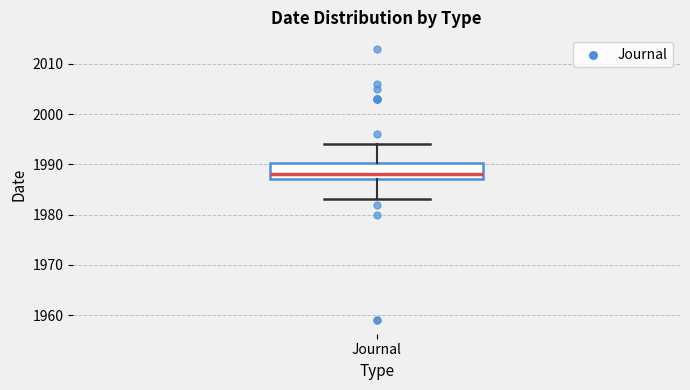

Read this box plot against the y-axis: the position of the median line, the range covered by the box, and the ends of both whiskers. The values are not printed on the chart, so give them approximately, as read against the axis.

median 1988, box 1987 to 1990, whiskers 1983 to 1994